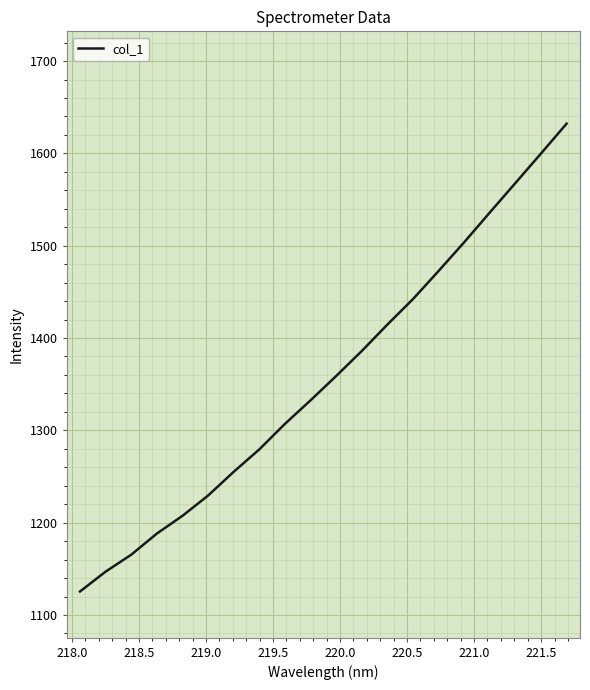

What is the minimum value shown in the chart?

1125.5